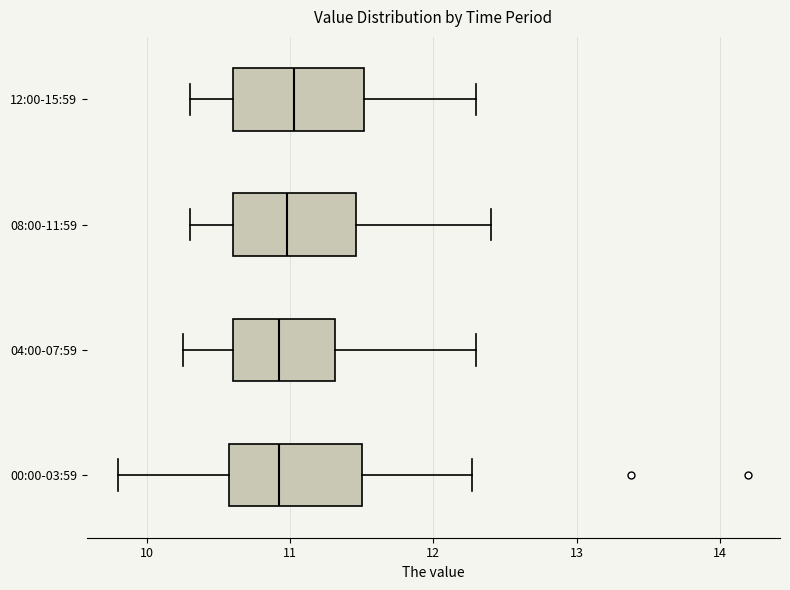

Where is the right edge of the box for 08:00-11:59 on the x-axis? The values are not printed on the chart, so give them approximately, as read against the axis.

11.5